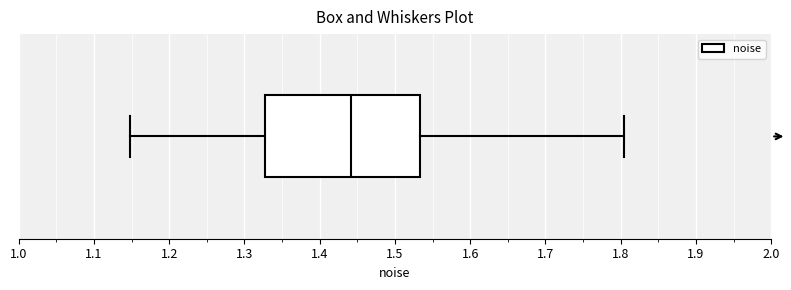

Where is the right edge of the box on the x-axis? The values are not printed on the chart, so give them approximately, as read against the axis.

1.53